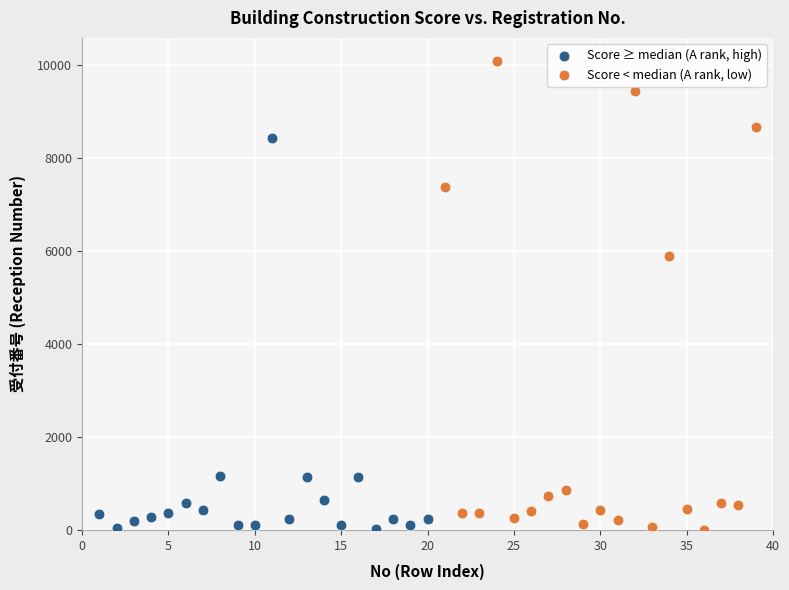

Which series has the widest spread of Y values?

Score < median (A rank, low)